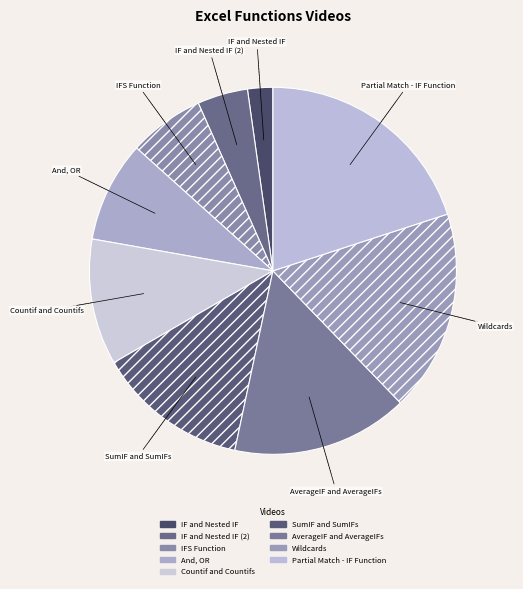

How many segments does this pie chart have?

9